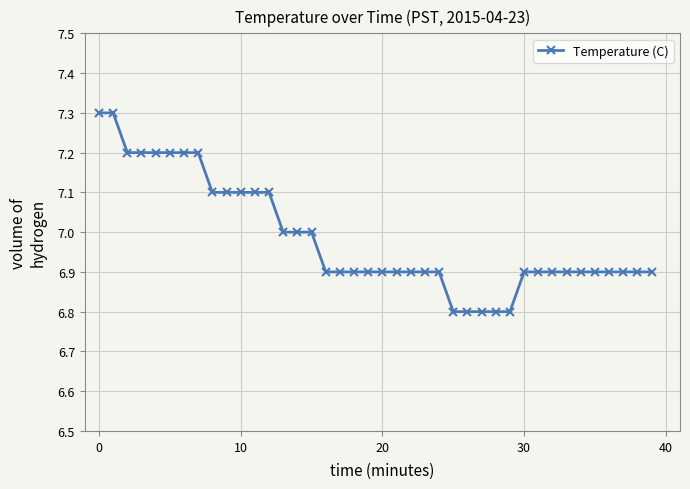

What is the value of the 18th point from the left?

6.9